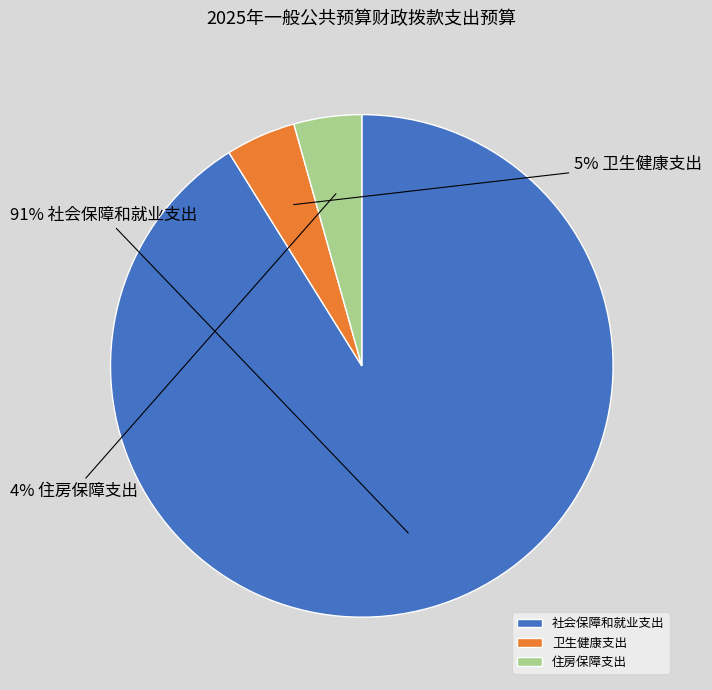

Which slice is the largest?

社会保障和就业支出